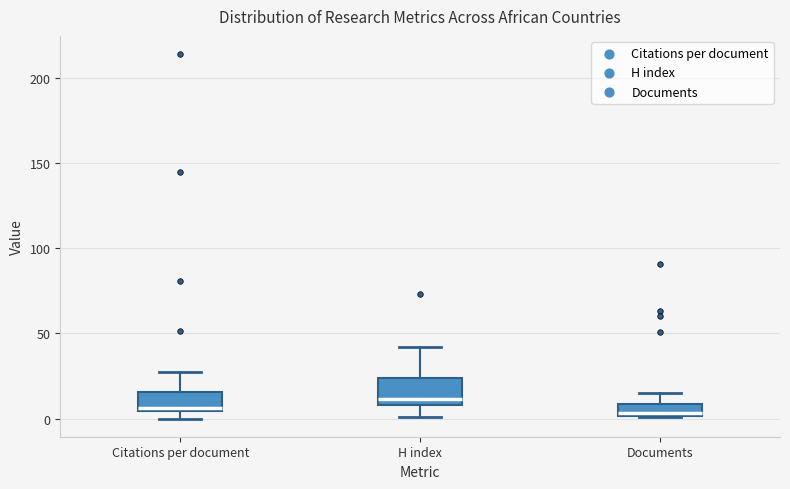

Where does the upper whisker of the box for H index end on the y-axis? The values are not printed on the chart, so give them approximately, as read against the axis.

40